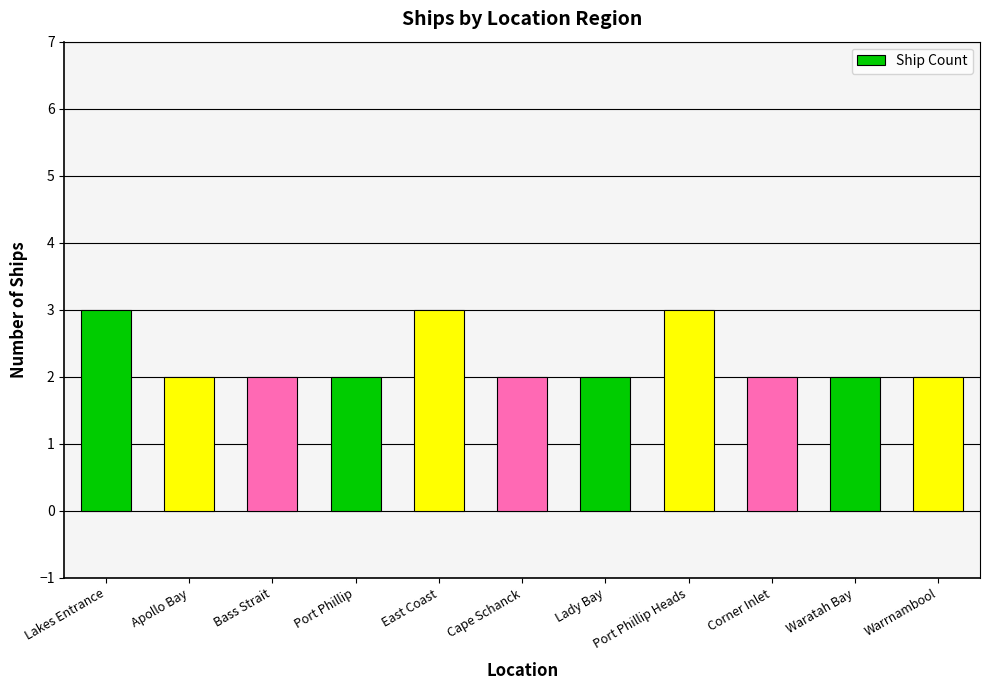

Does the chart contain stacked bars?

No